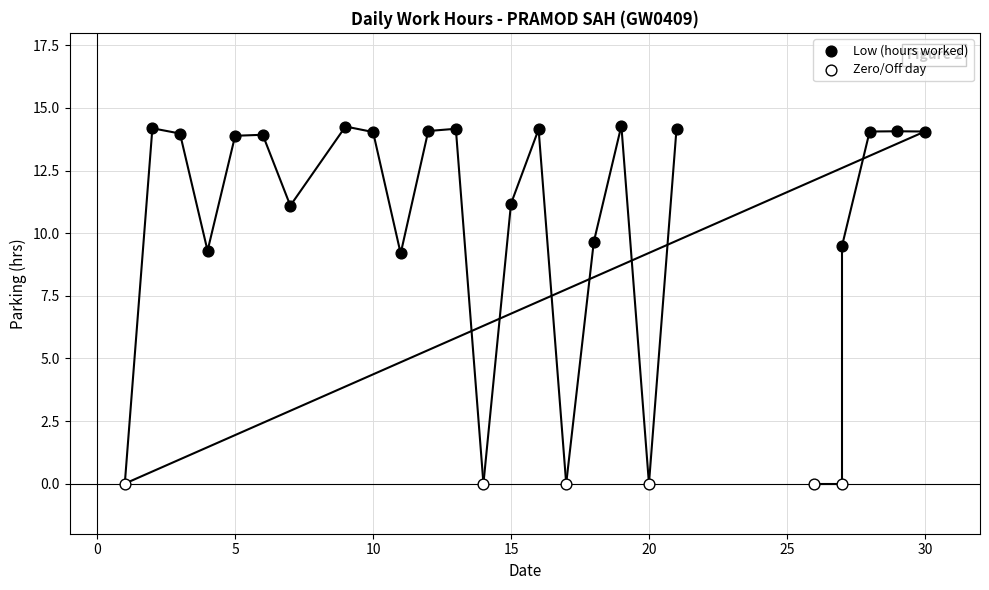

Which series reaches the minimum Y coordinate?

Zero/Off day